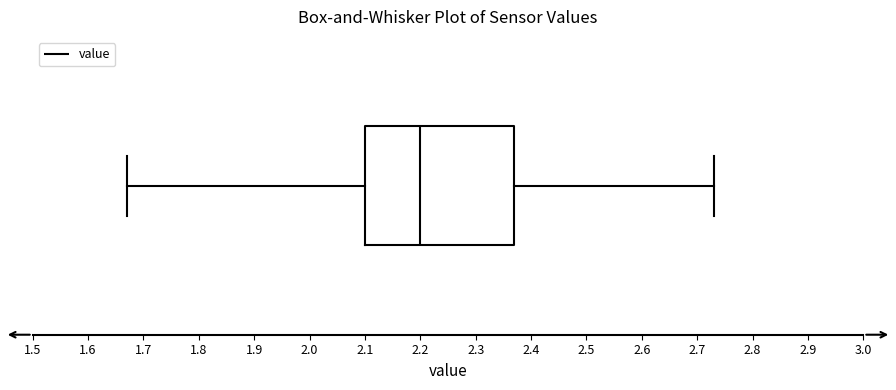

Where is the right edge of the box on the x-axis? The values are not printed on the chart, so give them approximately, as read against the axis.

2.37